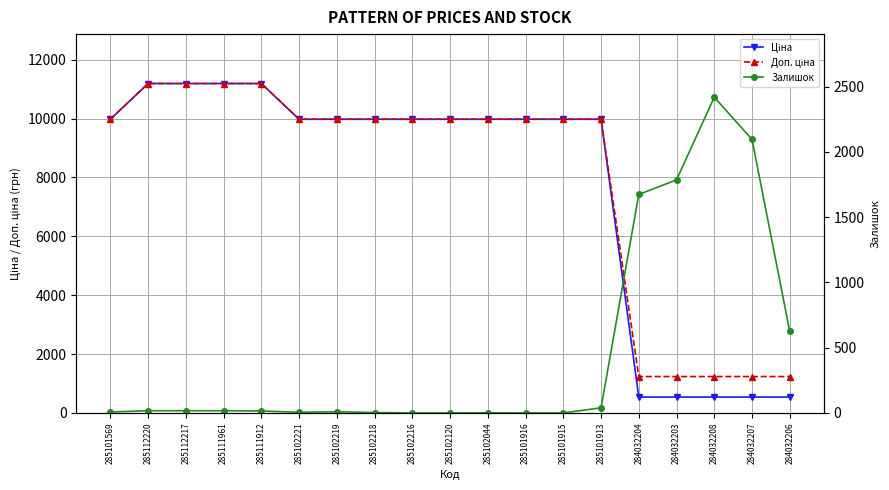

What are all the series names shown in the legend?

Ціна, Доп. ціна, Залишок